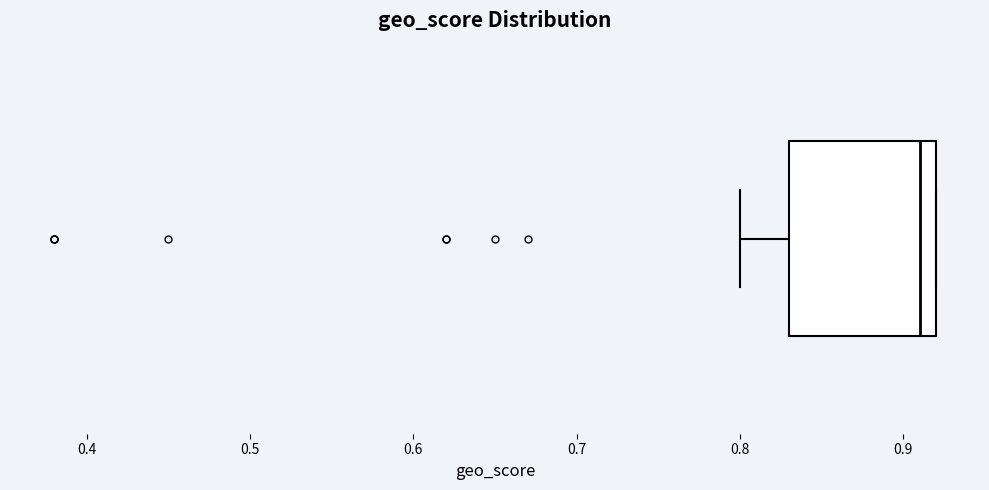

Read this box plot against the x-axis: the position of the median line, the range covered by the box, and the ends of both whiskers. The values are not printed on the chart, so give them approximately, as read against the axis.

median 0.91, box 0.83 to 0.92, whiskers 0.80 to 0.92